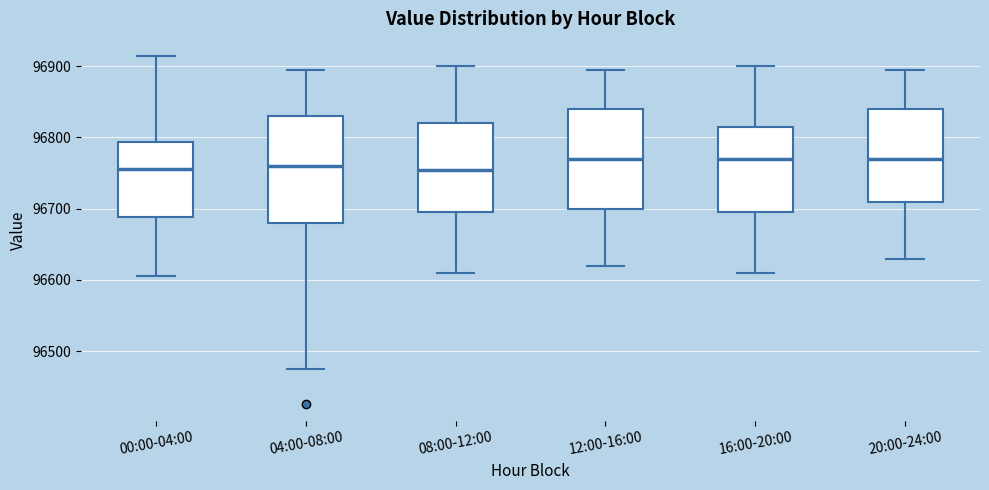

Reading left to right, transcribe this box plot: for each box, give where its median line is, the range the box spans, and where its two whiskers end, as read against the y-axis. The values are not printed on the chart, so give them approximately, as read against the axis.

00:00-04:00: median 96760, box 96690 to 96790, whiskers 96600 to 96910
04:00-08:00: median 96760, box 96680 to 96830, whiskers 96480 to 96890
08:00-12:00: median 96760, box 96700 to 96820, whiskers 96610 to 96900
12:00-16:00: median 96770, box 96700 to 96840, whiskers 96620 to 96900
16:00-20:00: median 96770, box 96700 to 96820, whiskers 96610 to 96900
20:00-24:00: median 96770, box 96710 to 96840, whiskers 96630 to 96900